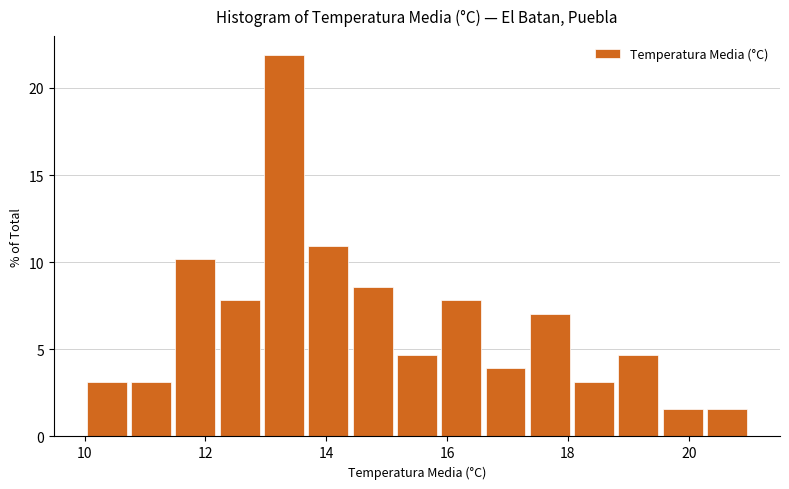

Around what value on the x-axis is the tallest bar? Give the approximate position of its centre, as read against the axis.

13.4